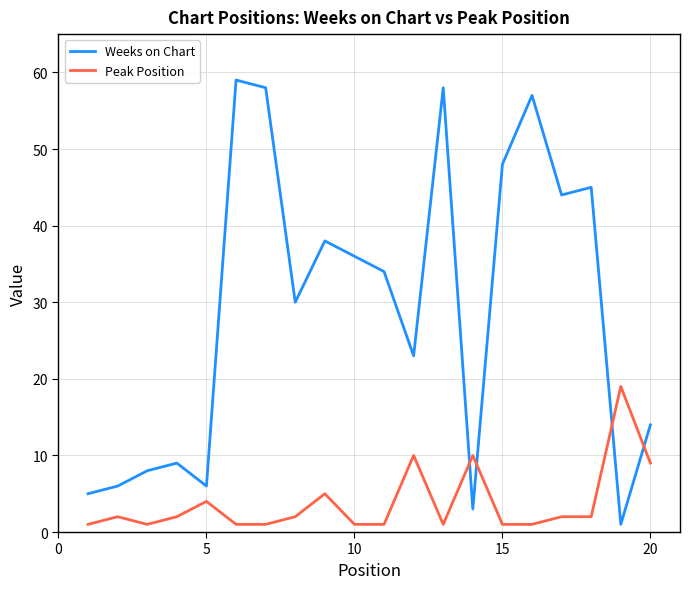

Which series has the widest spread of values?

Weeks on Chart